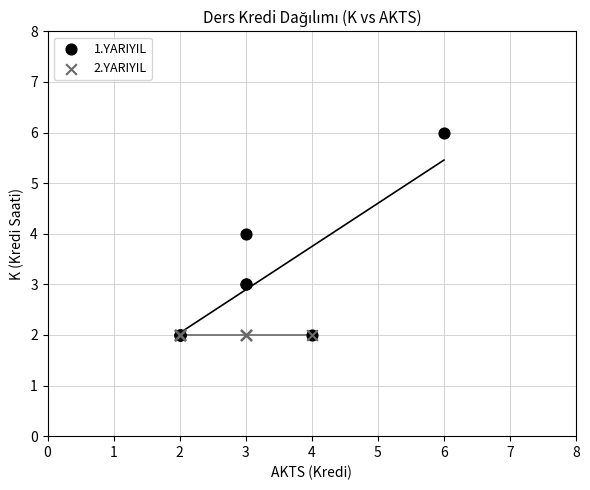

Which series contains the highest Y value?

1.YARIYIL